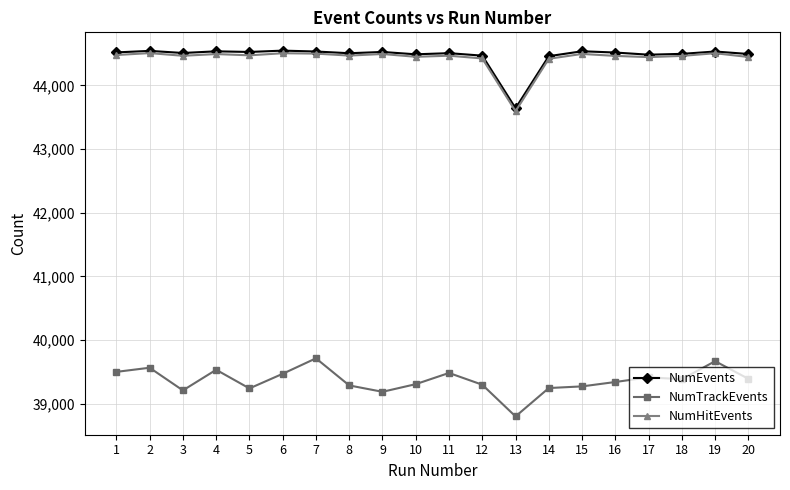

What is the approximate value of NumEvents at 4?

44535